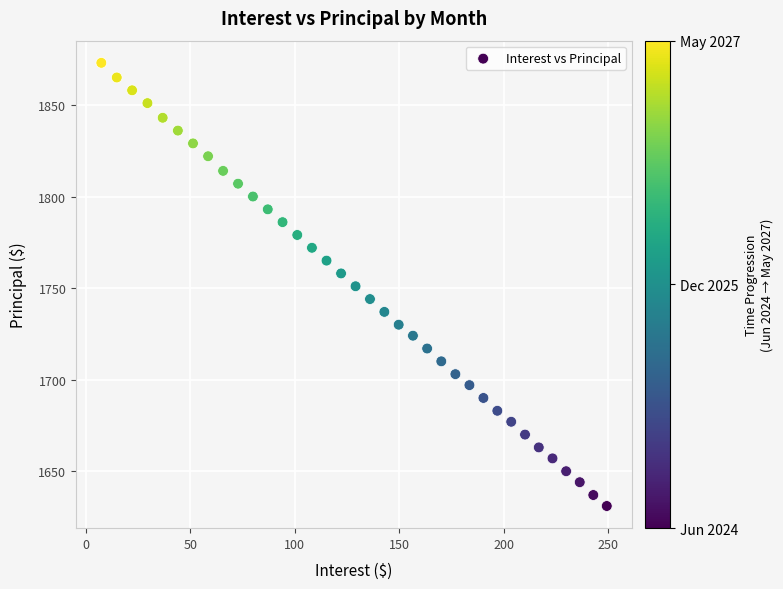

What is the range of Y values (max minus min)?

242